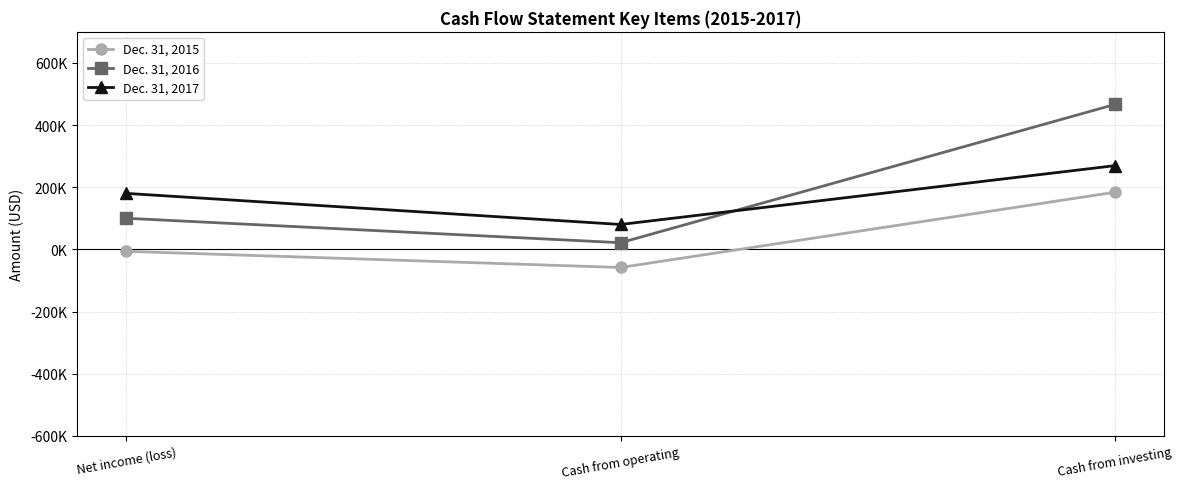

What are all the series names shown in the legend?

Dec. 31, 2015, Dec. 31, 2016, Dec. 31, 2017